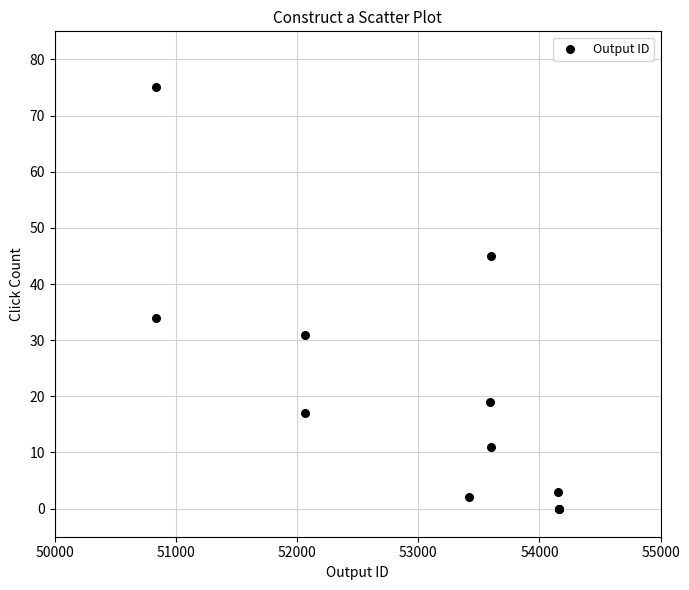

What Y value in the scatter plot is closest to 37?

34